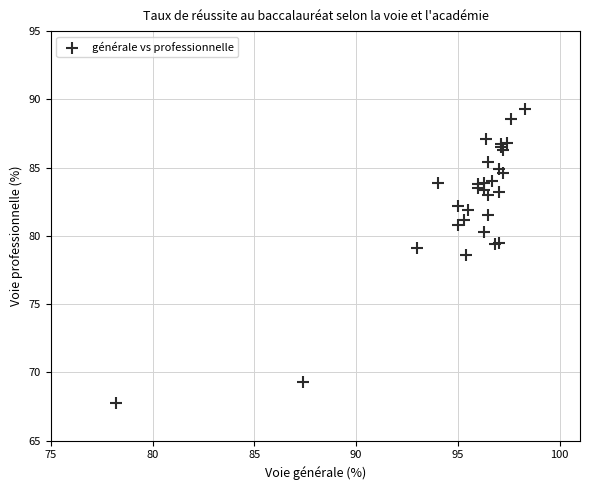

What Y value in the scatter plot is closest to 78?

78.6